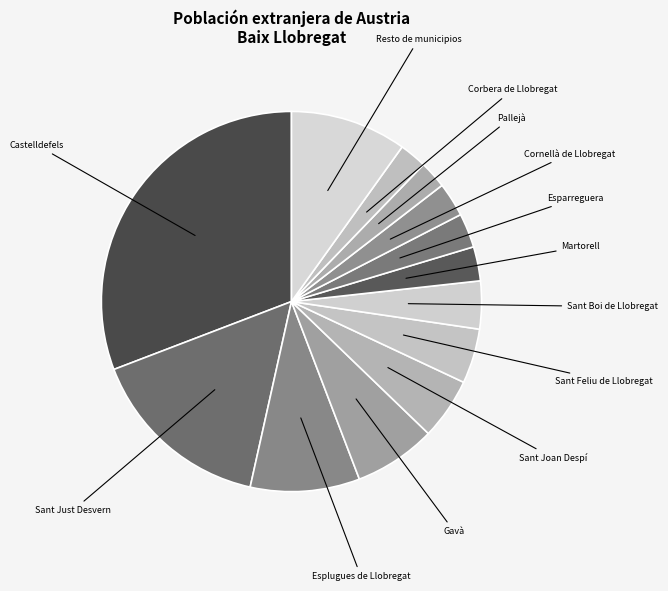

The Sant Feliu de Llobregat slice represents 5% of the pie. True or false?

True